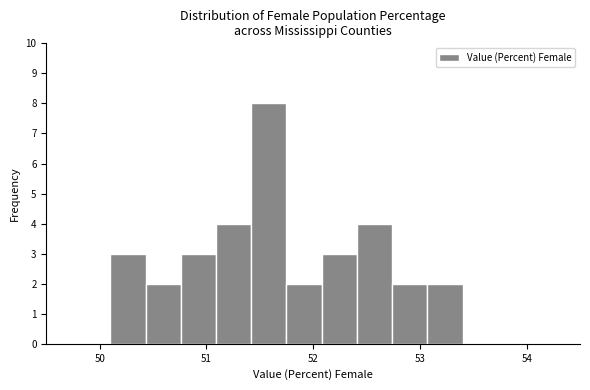

Read against the x-axis, roughly where is the centre of the tallest bar?

51.6